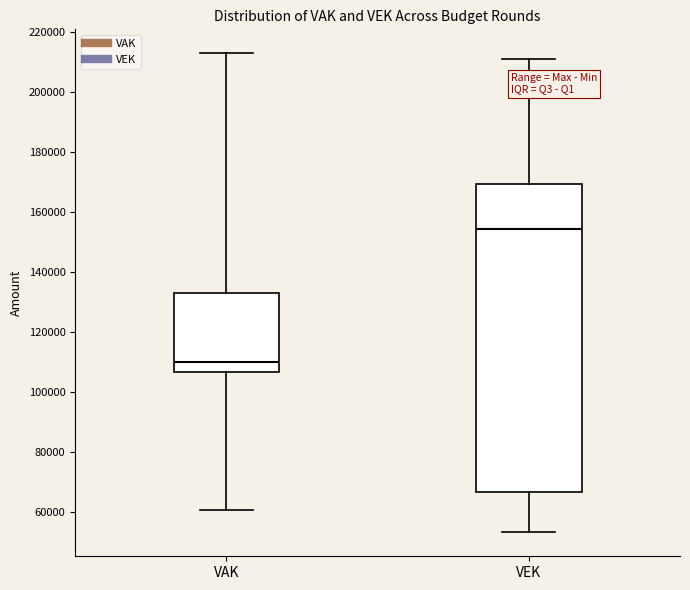

Which box's median line is the highest?

VEK